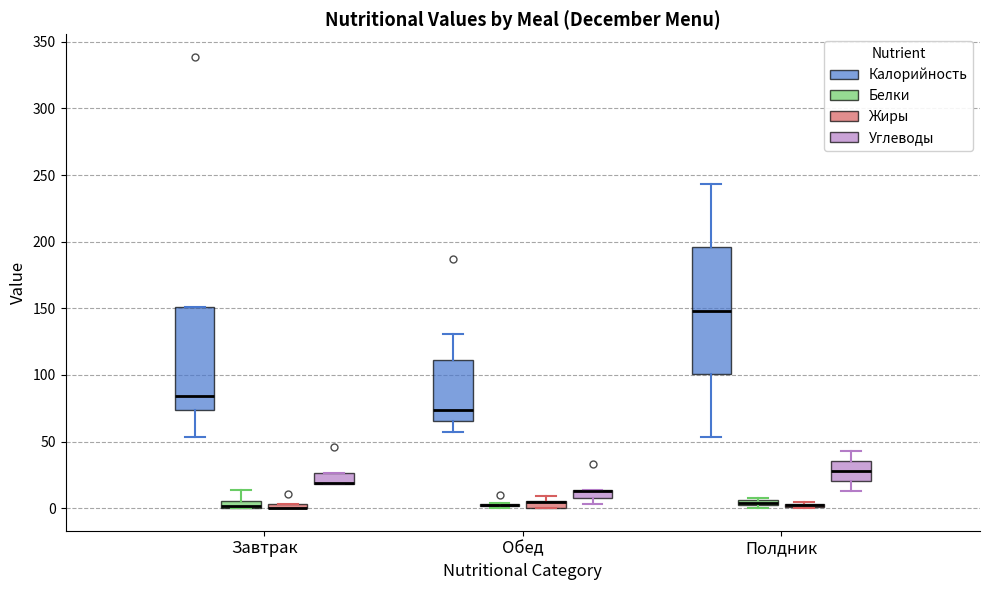

Where is the upper edge of the box for Обед (Жиры) on the y-axis? The values are not printed on the chart, so give them approximately, as read against the axis.

5